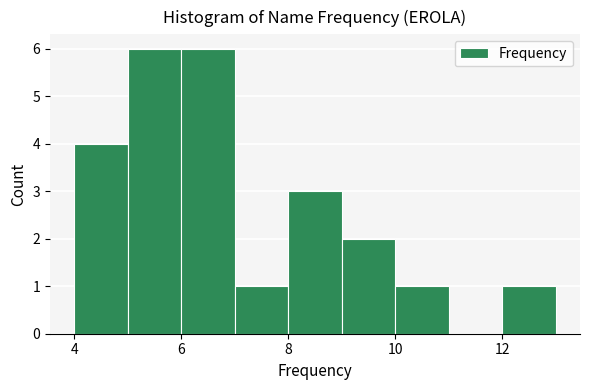

Reading left to right, list every bar in this chart as the range it spans on the x-axis followed by its height. The values are not printed on the chart, so give them approximately, as read against the axis.

4 to 5: 4
5 to 6: 6
6 to 7: 6
7 to 8: 1
8 to 9: 3
9 to 10: 2
10 to 11: 1
11 to 12: 0
12 to 13: 1